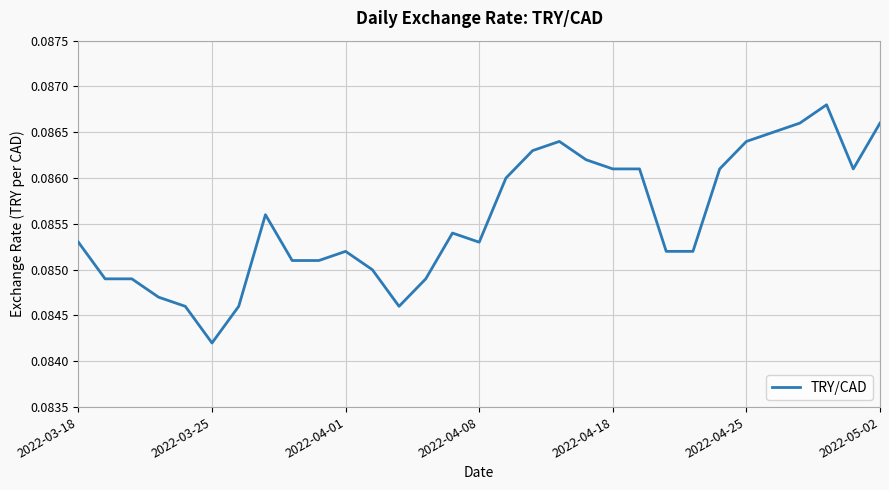

Which label corresponds to the smallest value in the chart?

2022-03-25